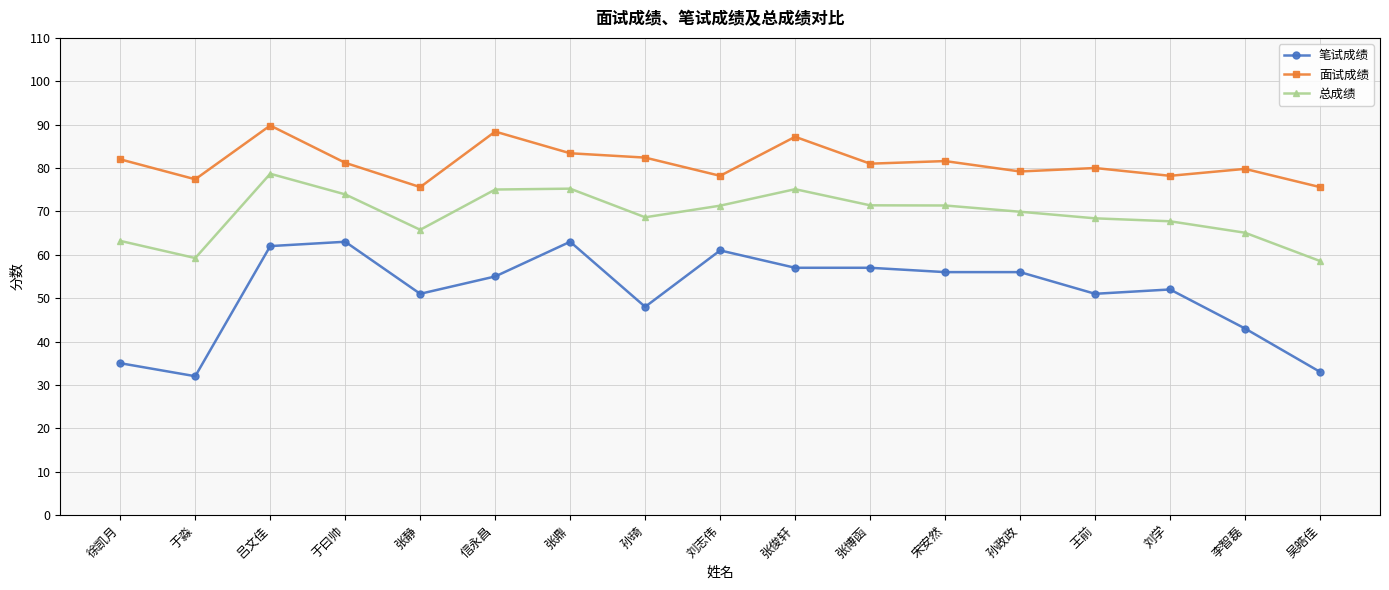

True or false: 面试成绩 and 总成绩 intersect in this chart.

False